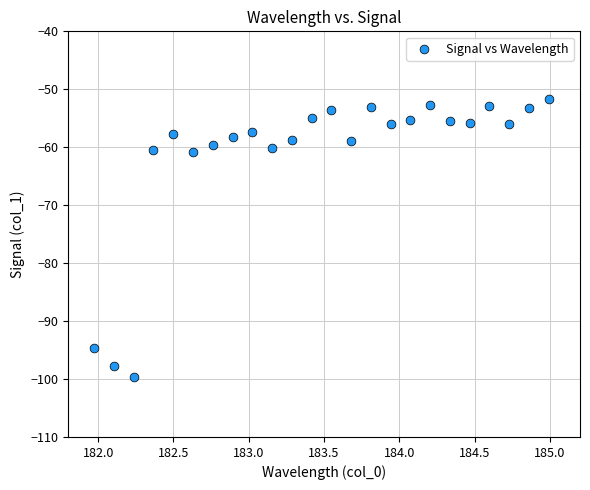

What is the range of X values (max minus min)?

3.0